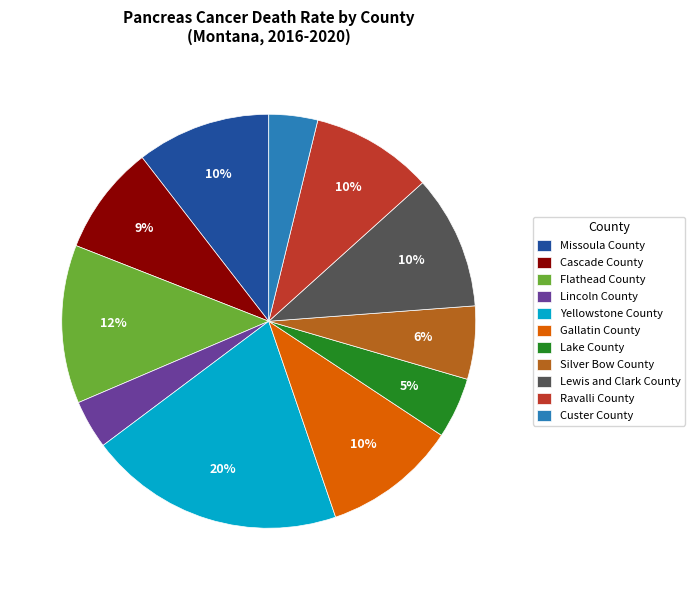

What percentage is the Flathead County slice, to the nearest percent?

12%